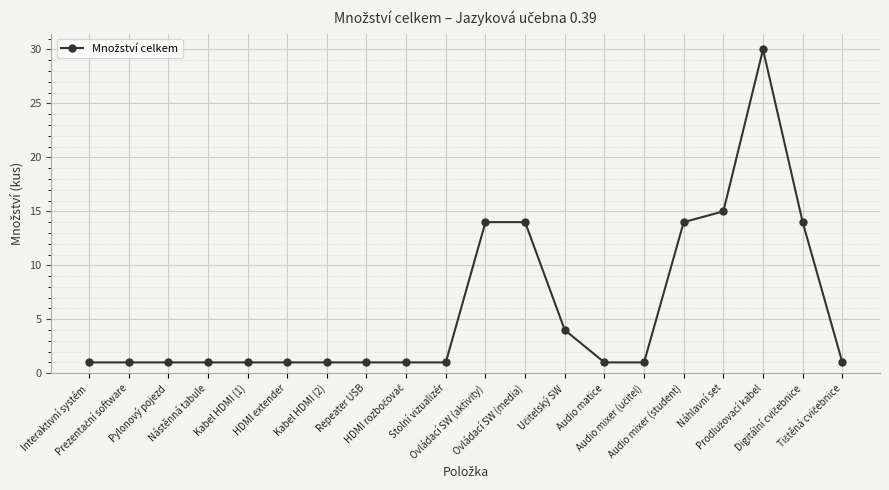

What is the value of the 20th point from the left?

1